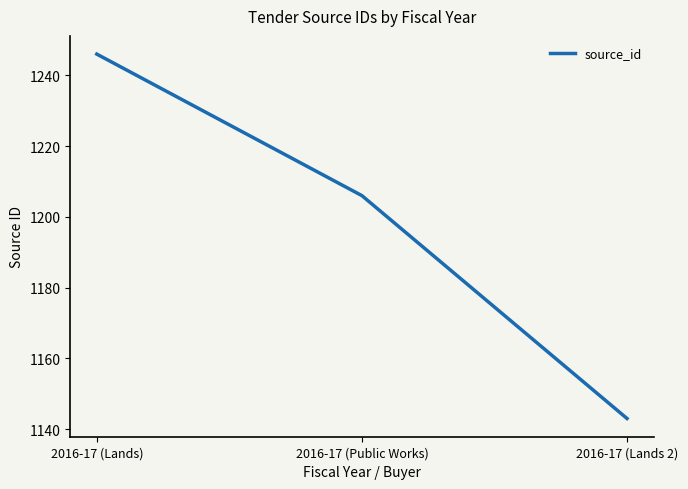

What is the difference between the maximum and minimum values?

103